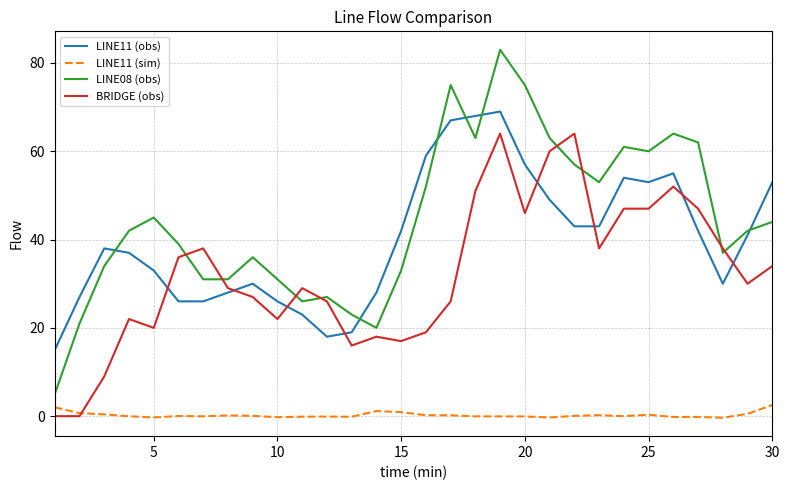

Count the number of data series in this chart.

4